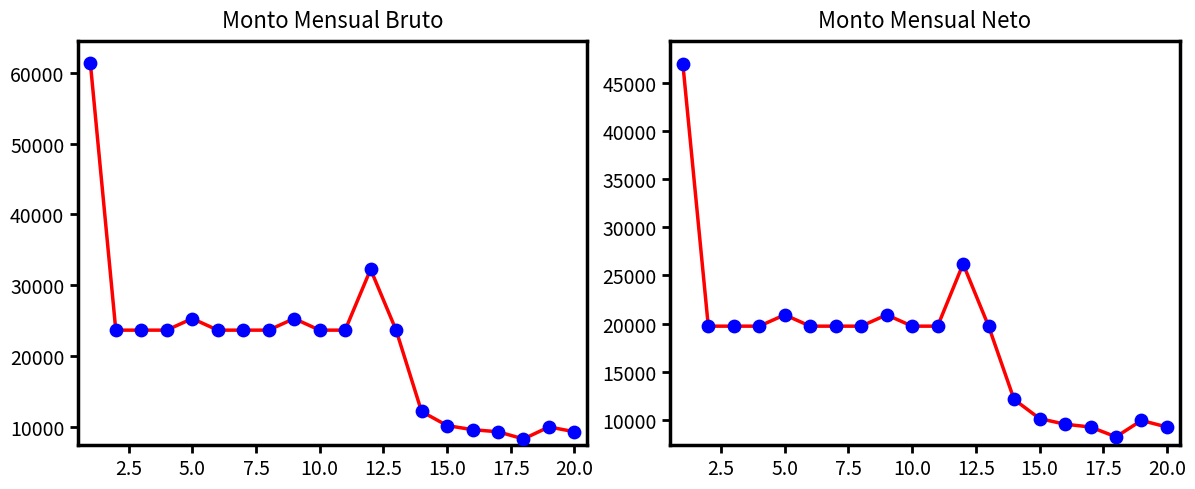

What are all the series names shown in the legend?

Monto mensual bruto, Monto mensual neto